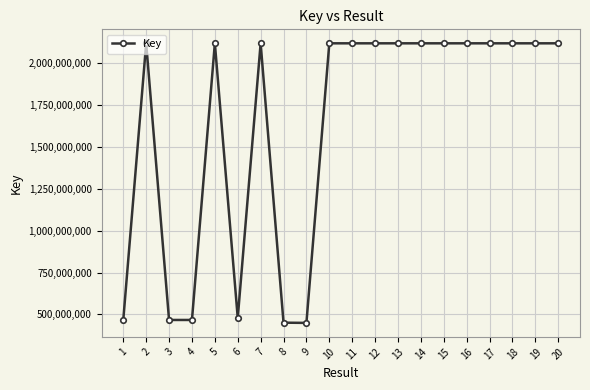

Where is the first local maximum?

2